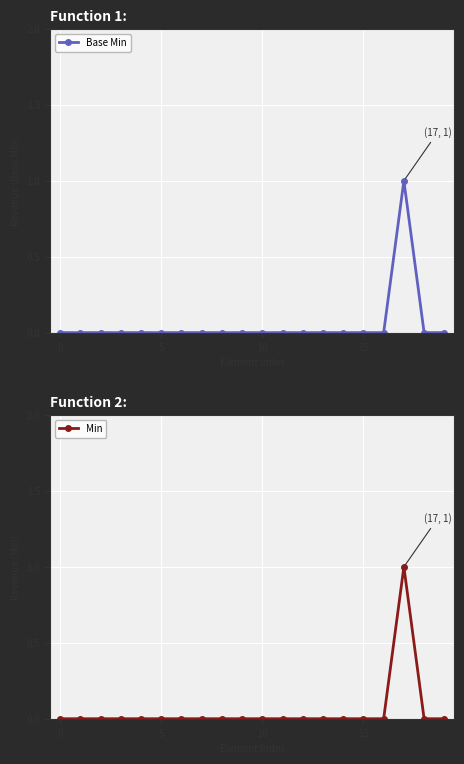

The value of Base Min at 10 is 0. True or false?

True